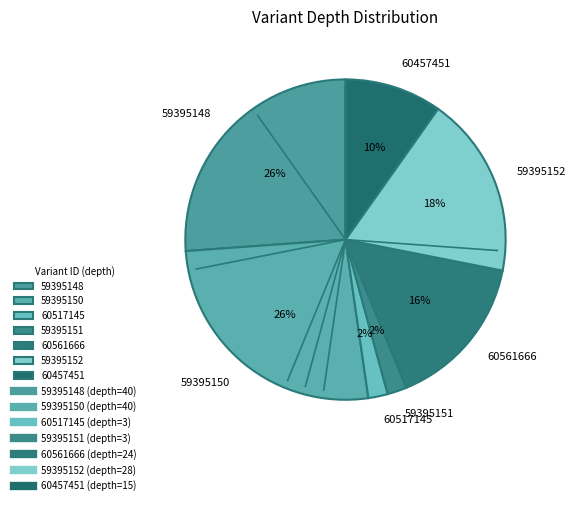

What is the ratio of the value at 60457451 to the value at 59395150?

0.4